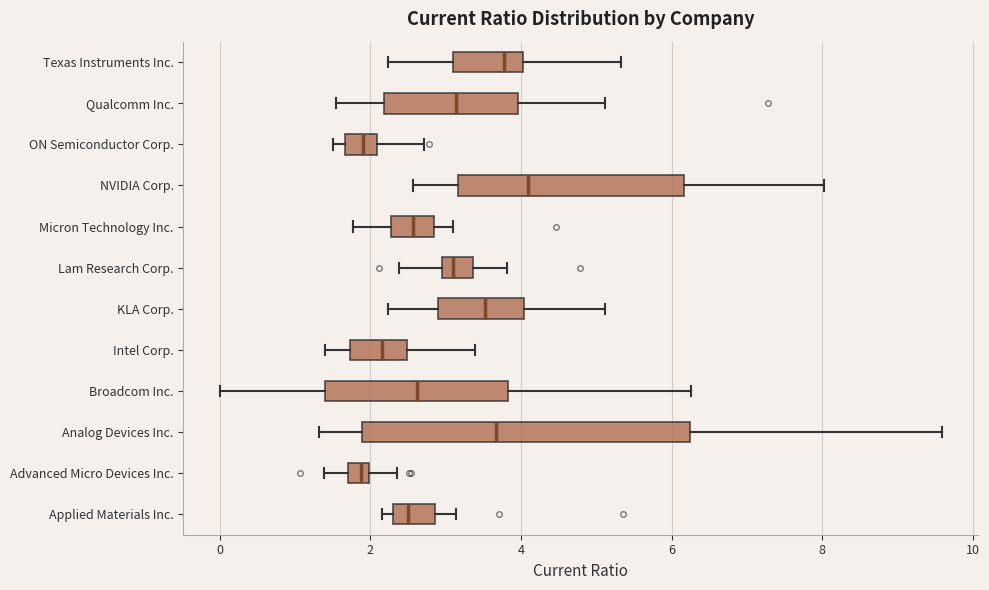

Where is the right edge of the box for Micron Technology Inc. on the x-axis? The values are not printed on the chart, so give them approximately, as read against the axis.

2.8